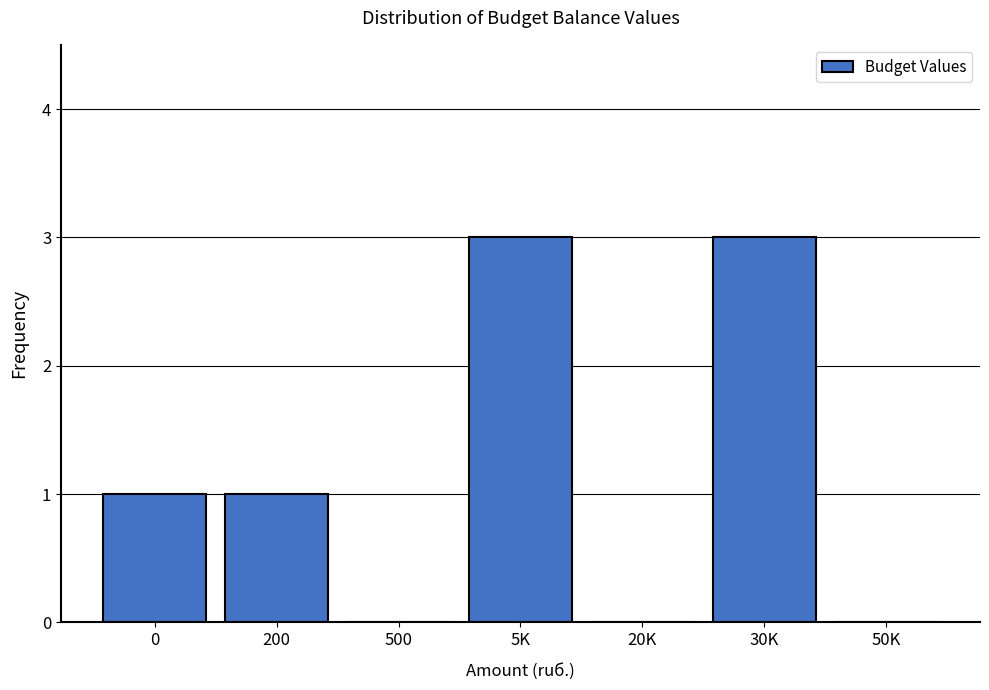

Reading left to right, what are all the values shown in this chart?

0=1	200=1	500=0	5K=3	20K=0	30K=3	50K=0